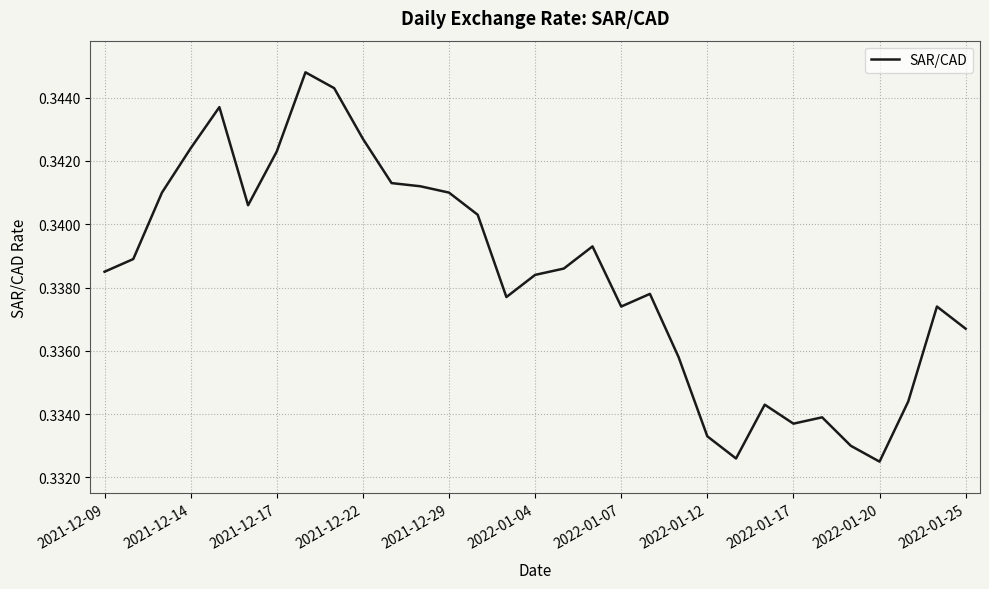

True or false: there are more than 1 points higher than both neighbors.

True